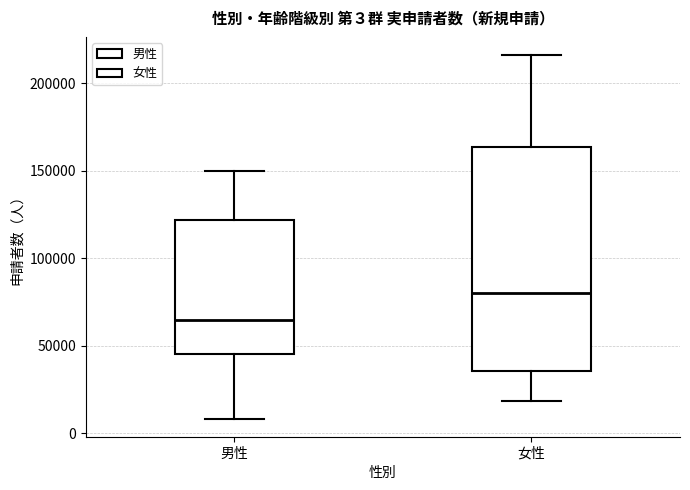

Which box's median line is the lowest?

男性